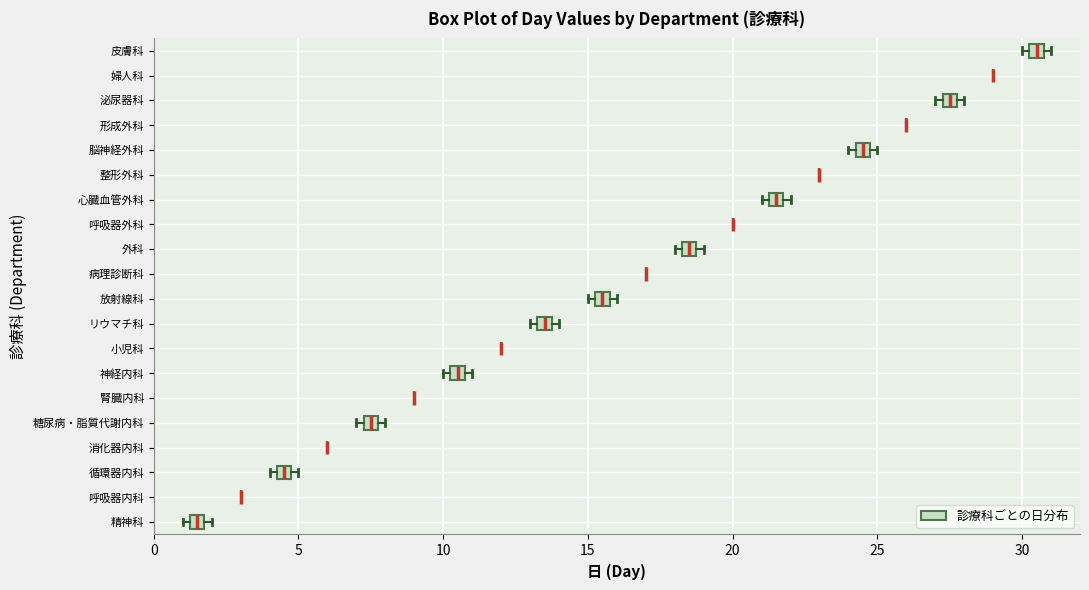

Where is the left edge of the box for リウマチ科 on the x-axis? The values are not printed on the chart, so give them approximately, as read against the axis.

13.5